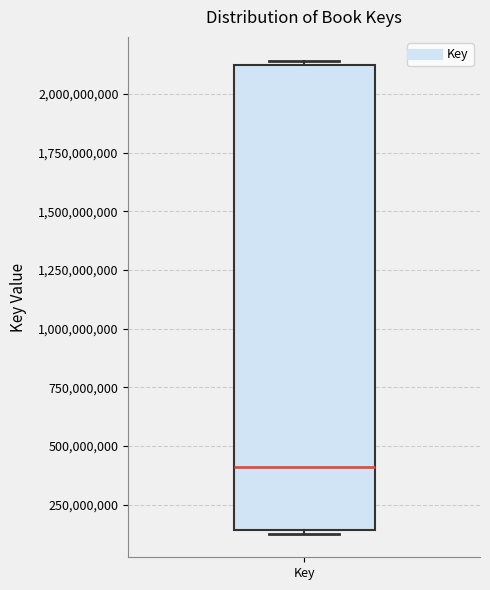

Where does the median line of the box for Key sit on the y-axis? The values are not printed on the chart, so give them approximately, as read against the axis.

400000000